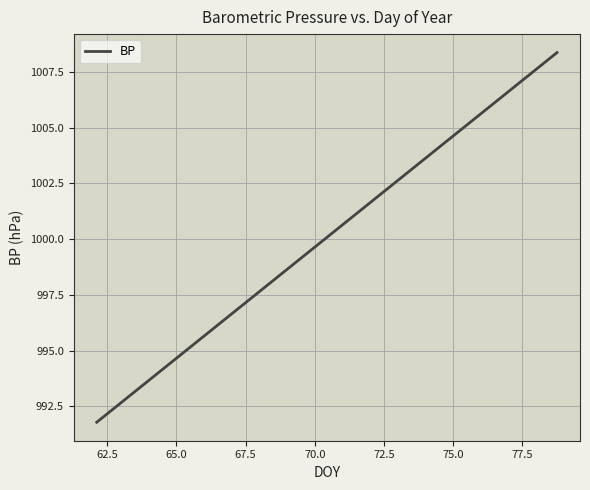

What is the minimum value shown in the chart?

991.8